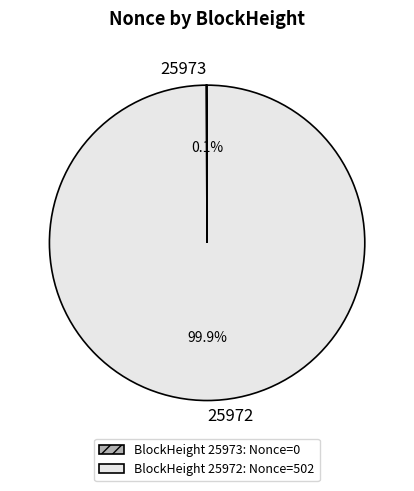

To the nearest percent, what is the average slice percentage?

50%